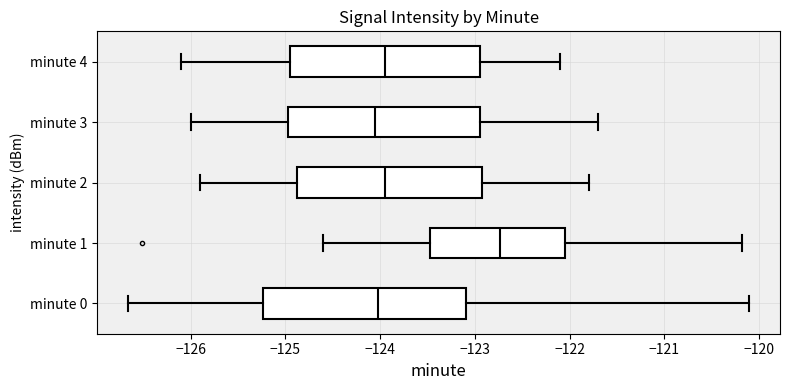

Reading bottom to top, read every box against the x-axis: the position of its median line, the range the box covers, and the ends of its whiskers. The values are not printed on the chart, so give them approximately, as read against the axis.

minute 0: median -124.0, box -125.2 to -123.1, whiskers -126.7 to -120.1
minute 1: median -122.7, box -123.5 to -122.0, whiskers -124.6 to -120.2
minute 2: median -123.9, box -124.9 to -122.9, whiskers -125.9 to -121.8
minute 3: median -124.0, box -125.0 to -122.9, whiskers -126.0 to -121.7
minute 4: median -123.9, box -124.9 to -122.9, whiskers -126.1 to -122.1